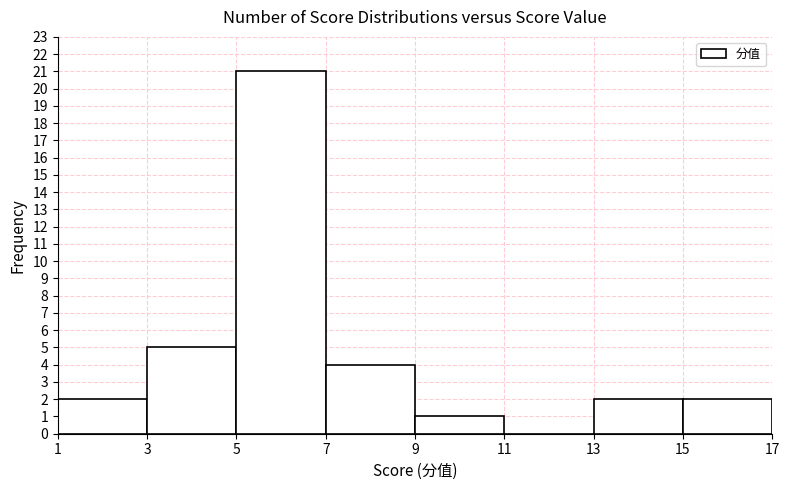

How tall is the bar that spans 15 to 17 on the x-axis? The values are not printed on the chart, so give them approximately, as read against the axis.

2